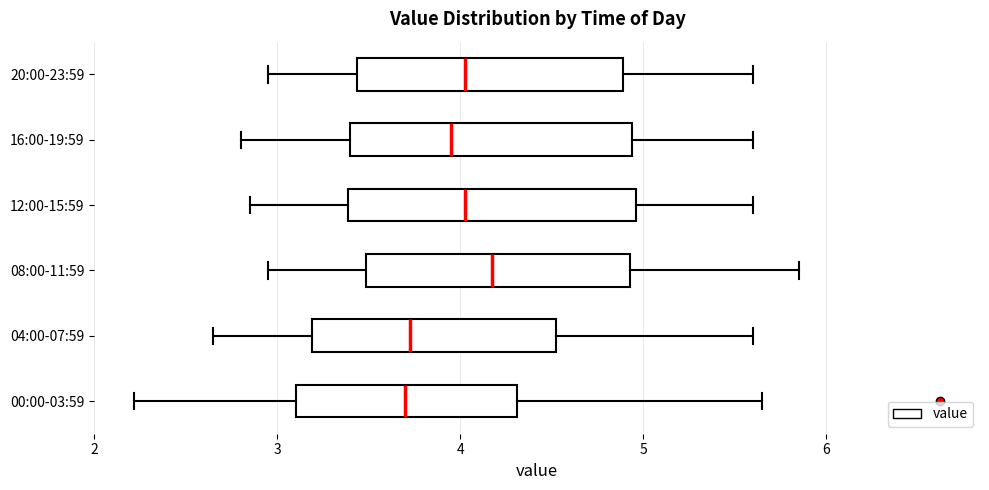

Reading bottom to top, transcribe this box plot: for each box, give where its median line is, the range the box spans, and where its two whiskers end, as read against the x-axis. The values are not printed on the chart, so give them approximately, as read against the axis.

00:00-03:59: median 3.7, box 3.1 to 4.3, whiskers 2.2 to 5.7
04:00-07:59: median 3.7, box 3.2 to 4.5, whiskers 2.7 to 5.6
08:00-11:59: median 4.2, box 3.5 to 4.9, whiskers 3.0 to 5.9
12:00-15:59: median 4.0, box 3.4 to 5.0, whiskers 2.9 to 5.6
16:00-19:59: median 4.0, box 3.4 to 4.9, whiskers 2.8 to 5.6
20:00-23:59: median 4.0, box 3.4 to 4.9, whiskers 3.0 to 5.6